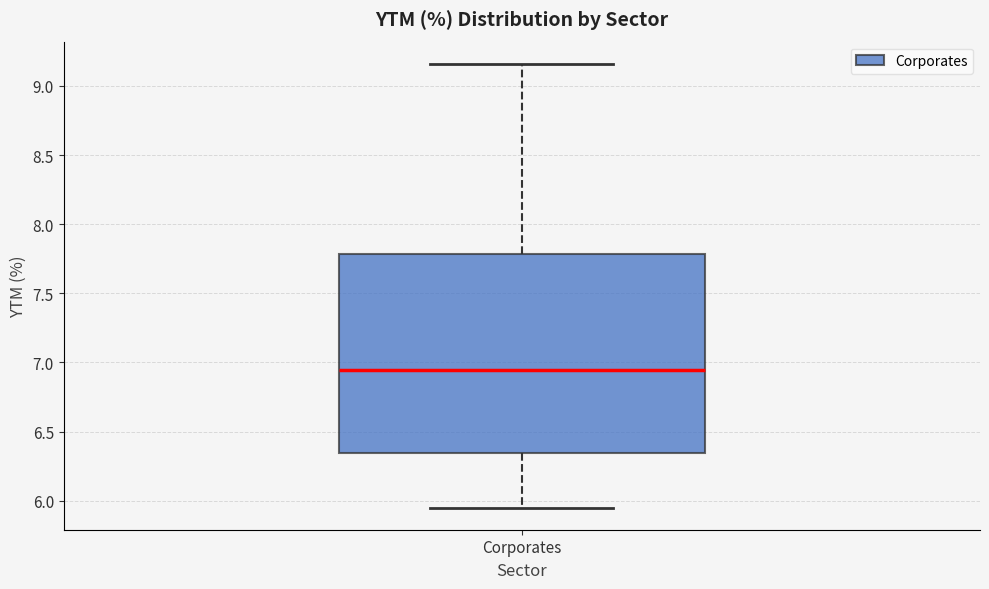

Read this box plot against the y-axis: the position of the median line, the range covered by the box, and the ends of both whiskers. The values are not printed on the chart, so give them approximately, as read against the axis.

median 6.95, box 6.35 to 7.80, whiskers 5.95 to 9.15